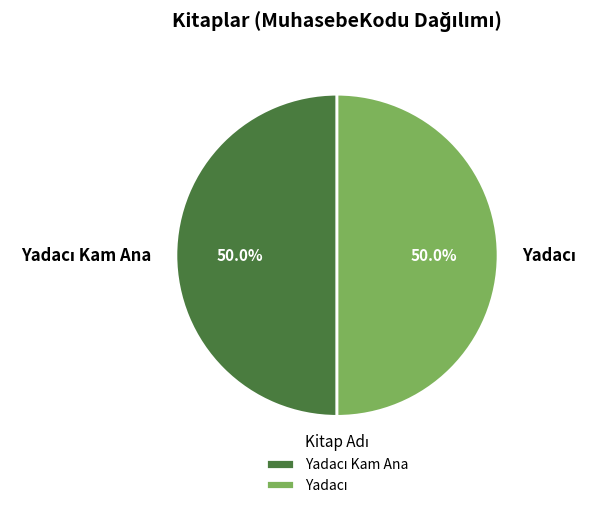

Does Yadacı represent more than half of the total?

No